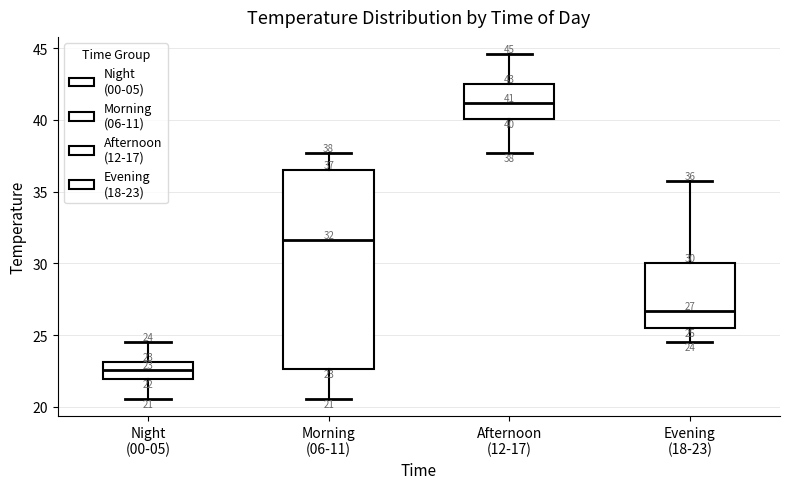

Which box is the tallest, from its lower edge to its upper edge?

Morning (06-11)